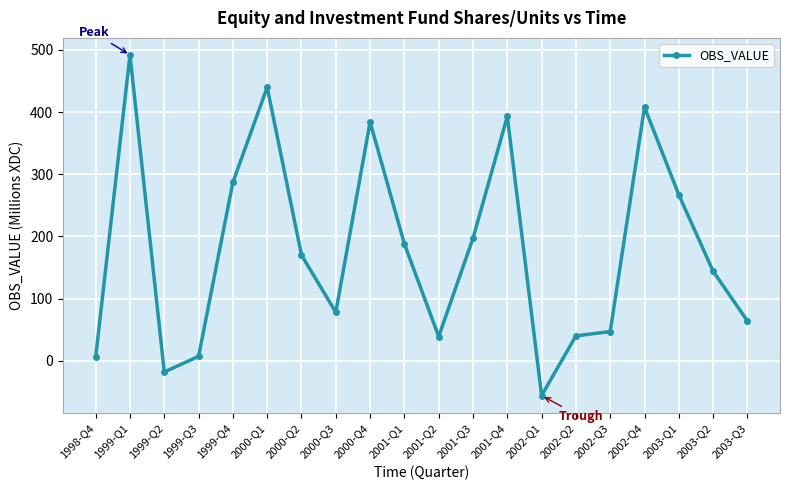

Where is the data nearest to the value 218?

2001-Q3